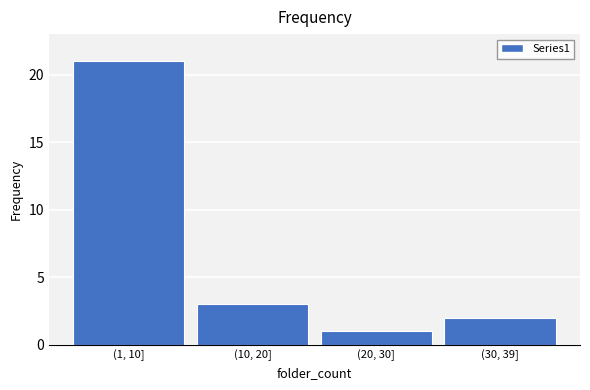

Reading right to left, extract all data points from this chart.

2	1	3	21